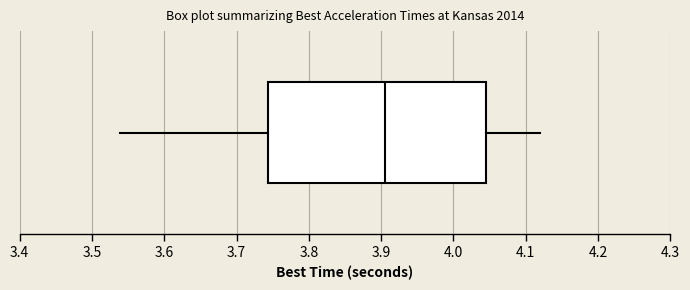

Where is the left edge of the box on the x-axis? The values are not printed on the chart, so give them approximately, as read against the axis.

3.74